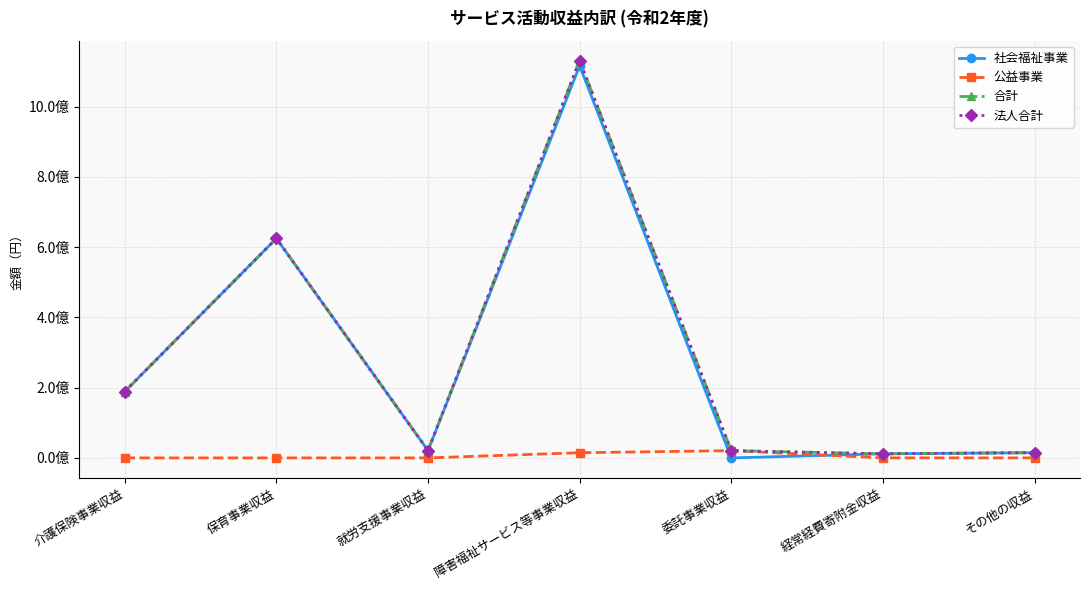

At which label is 社会福祉事業 closest to 558007495?

保育事業収益